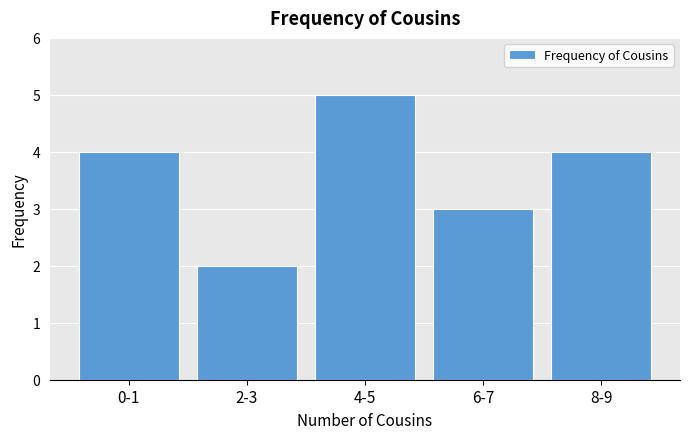

Reading right to left, transcribe all the data shown in this chart.

4	3	5	2	4